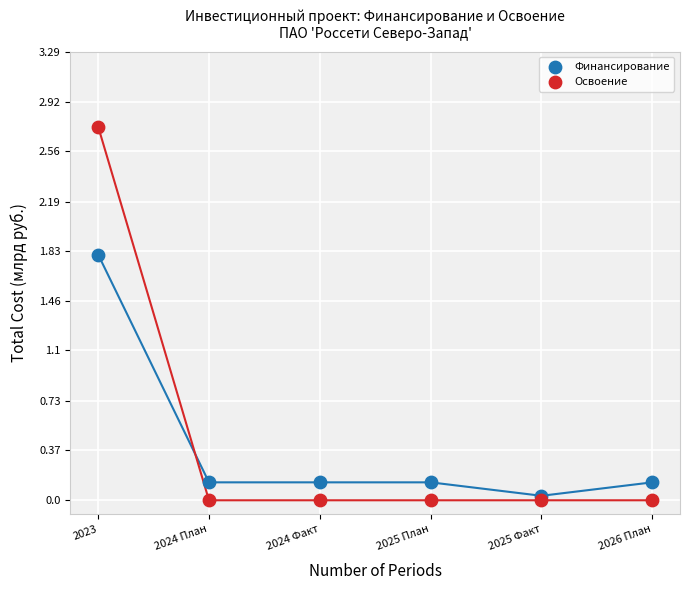

Which series reaches the minimum Y coordinate?

Освоение